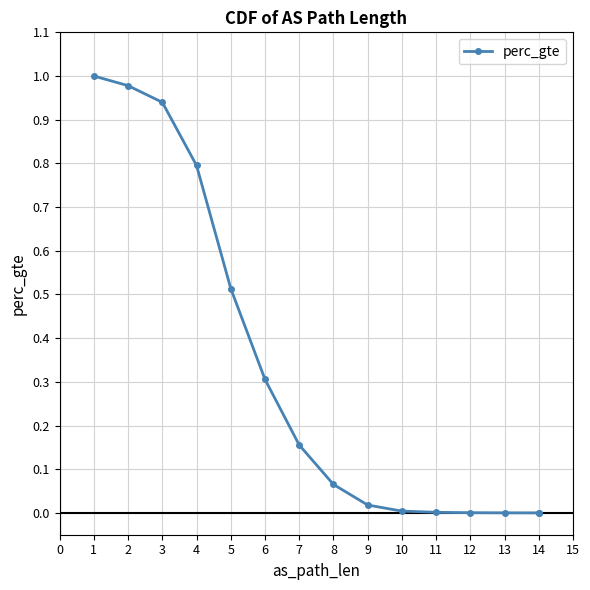

Is it true that the value at 13 is 0.0?

False